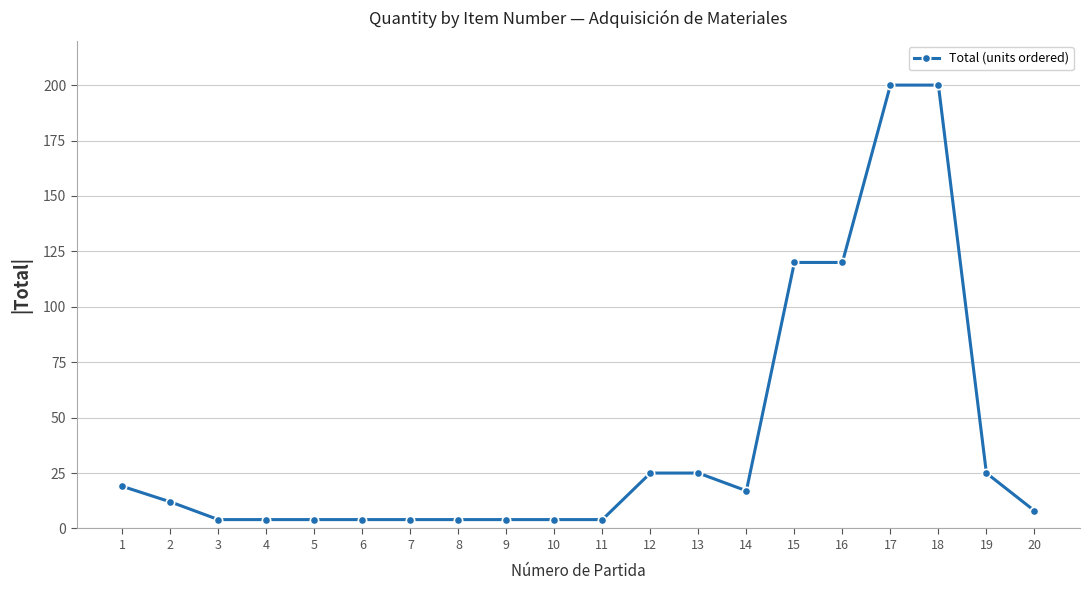

What is the sum of all values?

807